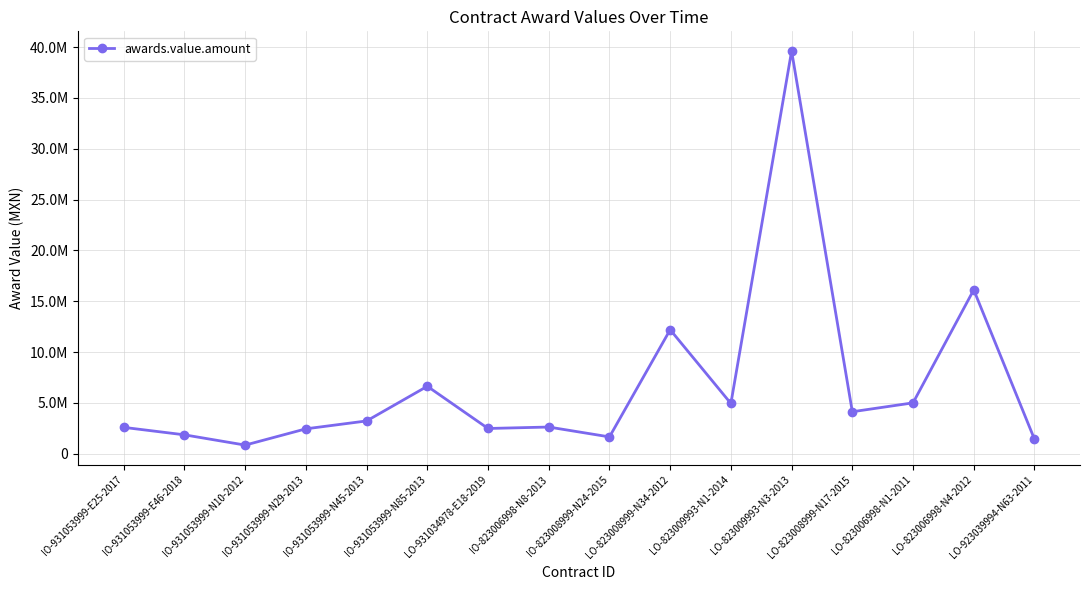

At which label is the value closest to 20232729?

LO-823006998-N4-2012